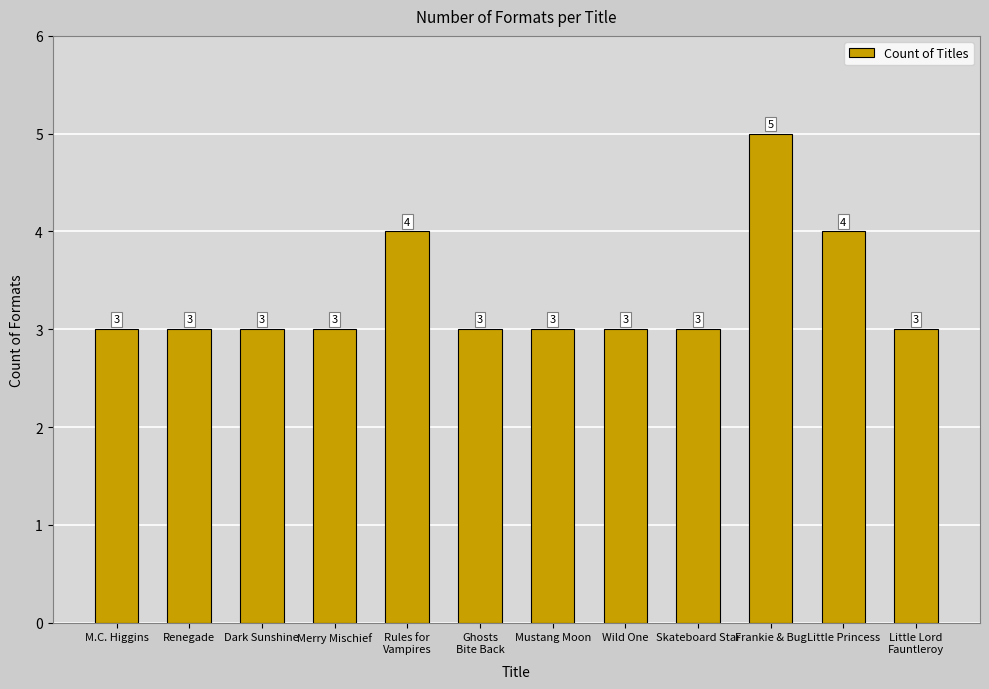

Count the values in the range 3 to 4.

11